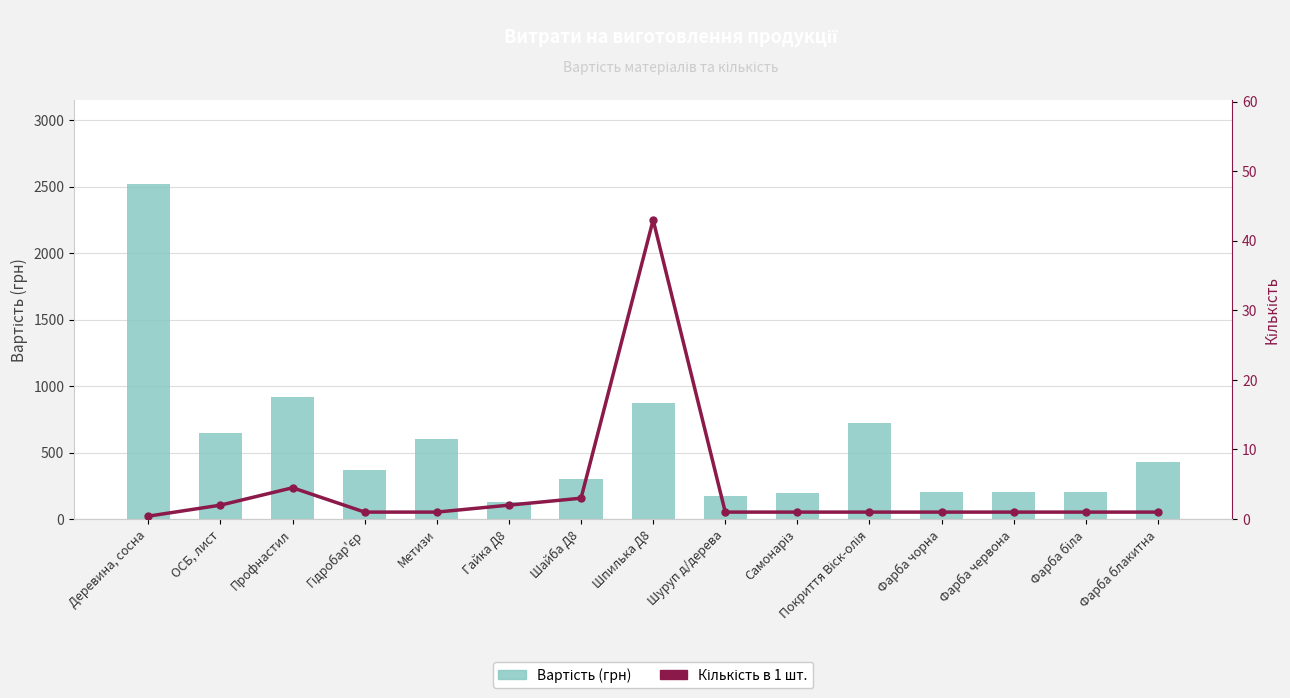

What is the difference between the maximum and minimum values in the Вартість (грн) series?

2391.7